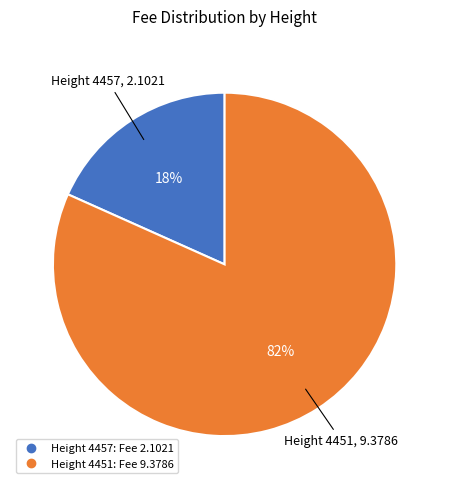

To the nearest percent, what is the average slice percentage?

50%